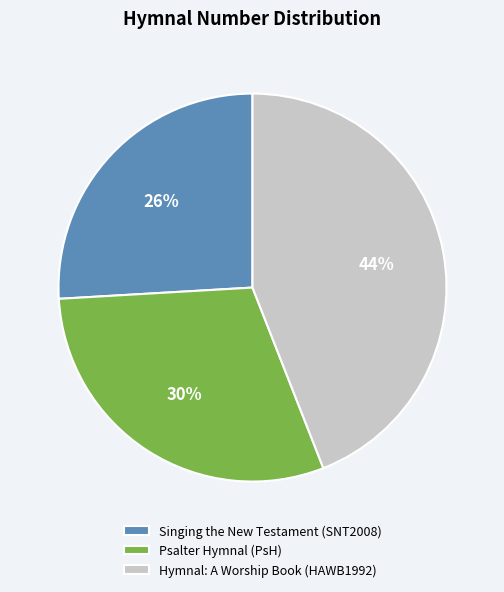

Which category has the smallest portion of the pie?

Singing the New Testament (SNT2008)